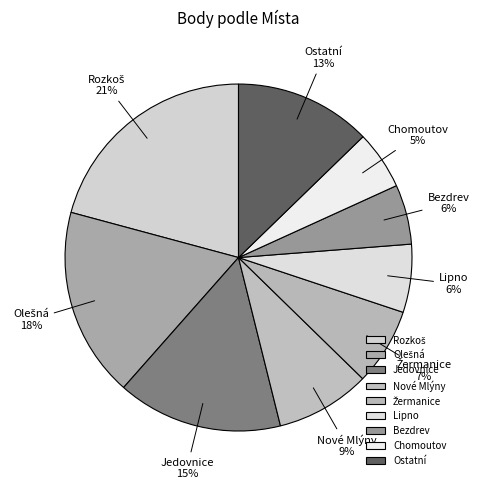

Is there any slice that represents more than half of the pie?

No